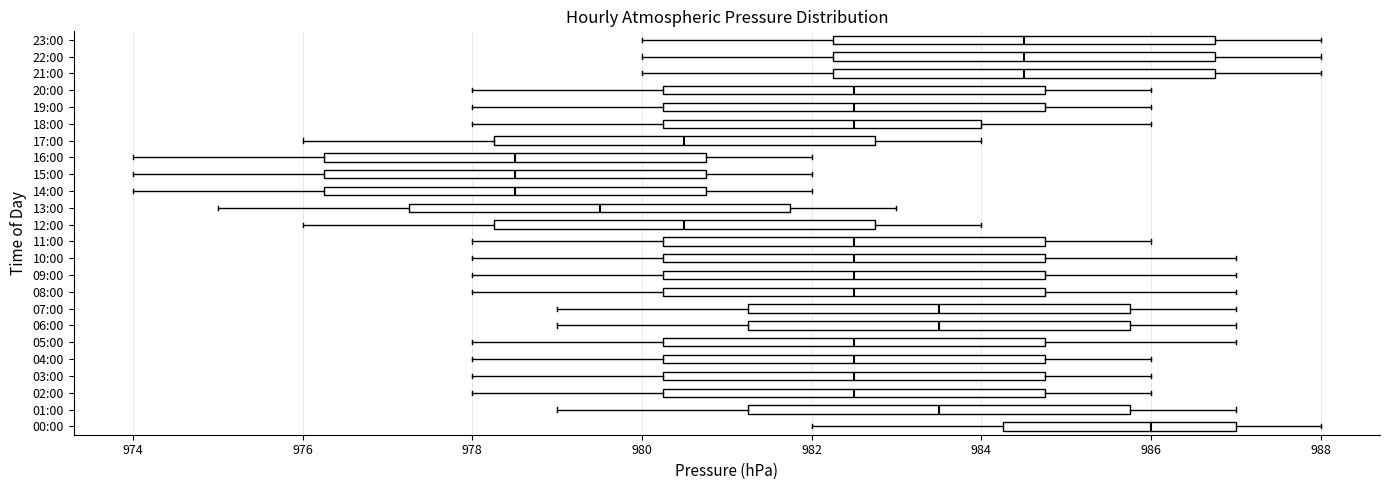

Where does the median line of the box for 05:00 sit on the x-axis? The values are not printed on the chart, so give them approximately, as read against the axis.

982.6